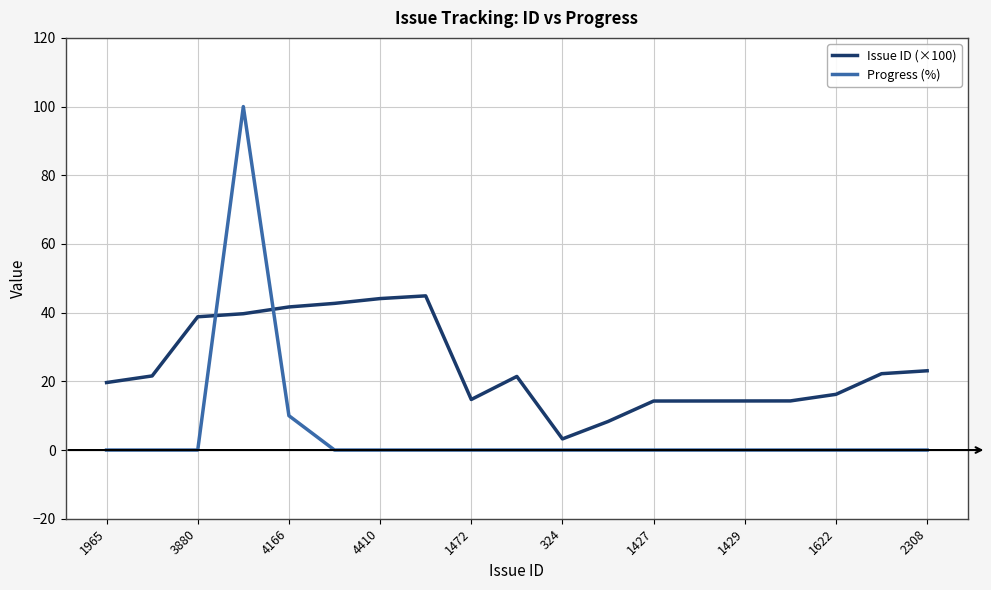

Rank the series by their average value, from highest to lowest.

Issue ID (×100), Progress (%)